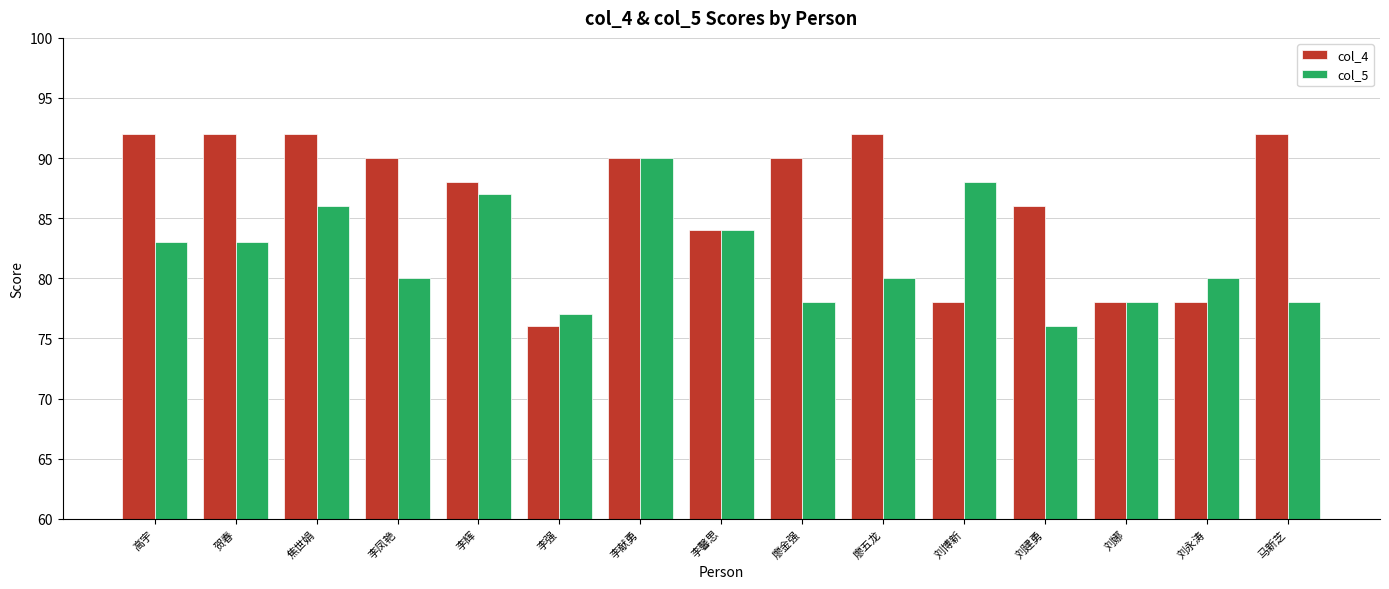

What is the total value across all series at 刘建勇?

162